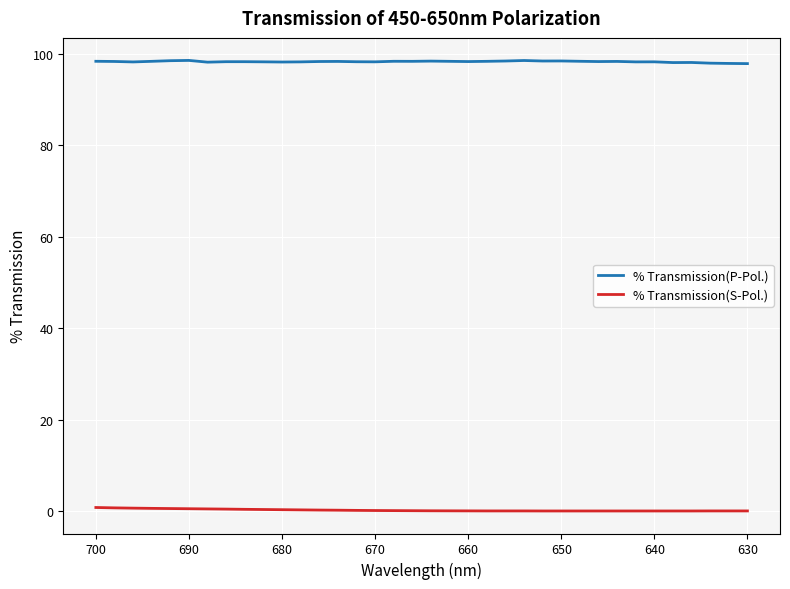

The value of % Transmission(P-Pol.) at 24 is 55.6. True or false?

False